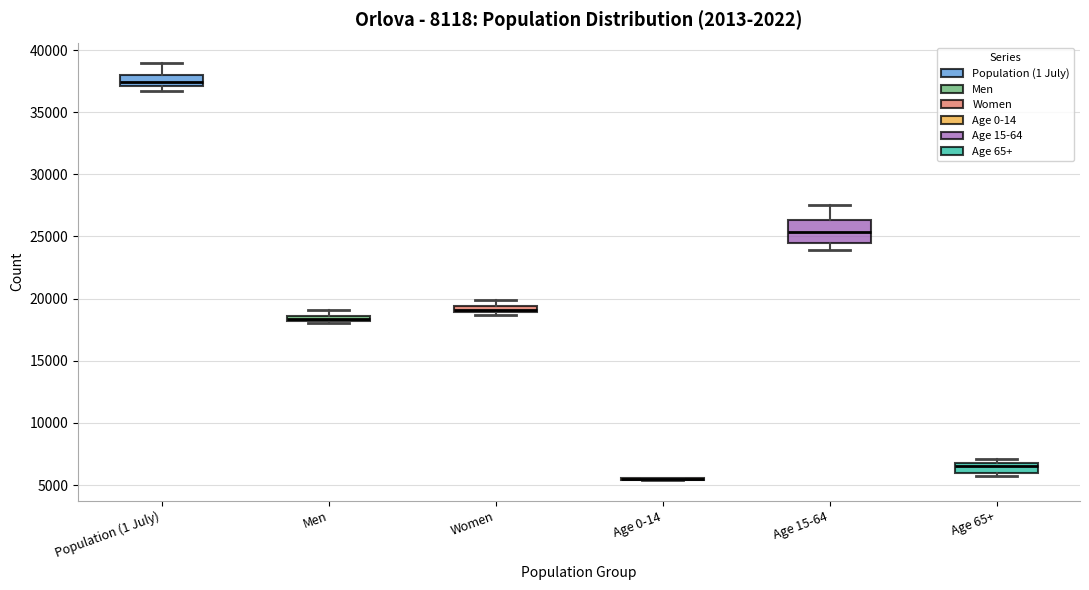

Which box is the tallest, from its lower edge to its upper edge?

Age 15-64